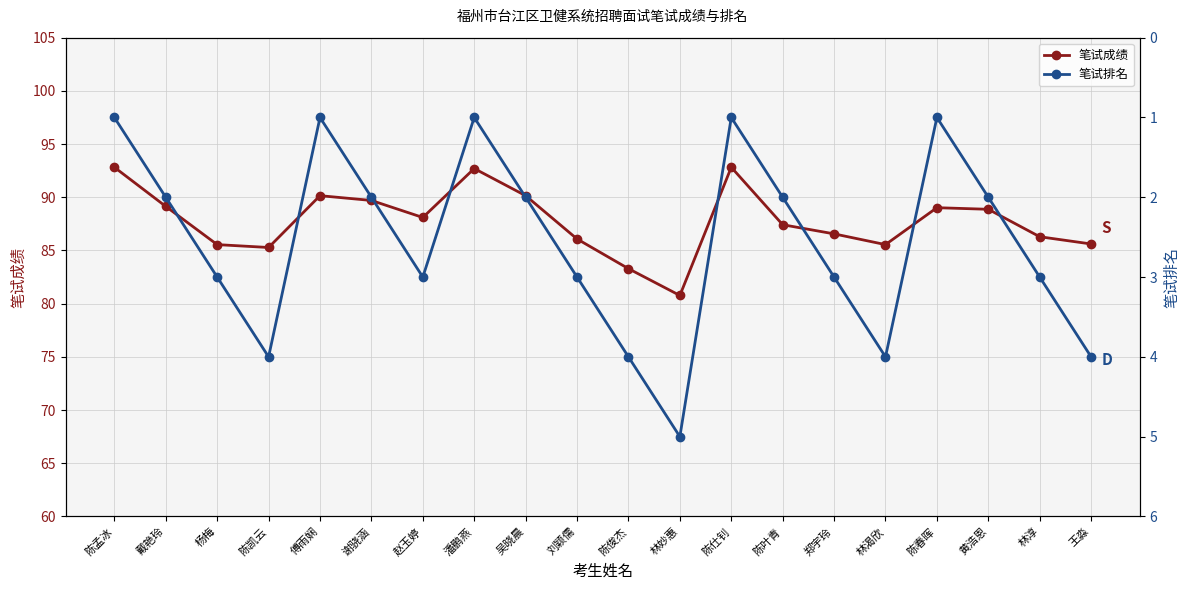

What is the sum of the 笔试排名 values at 戴艳玲 and 陈孟冰?

3.0